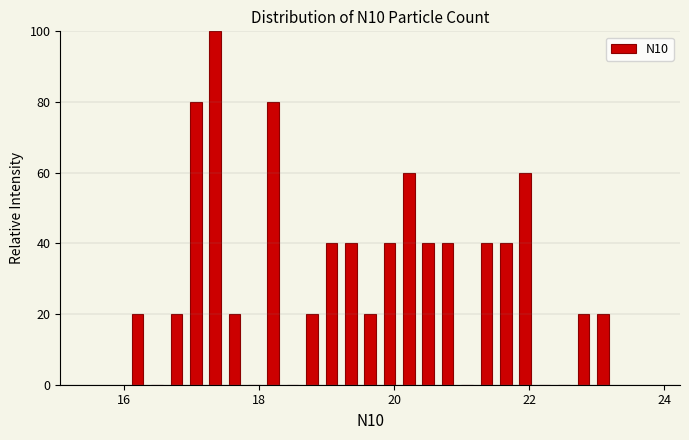

Read against the x-axis, roughly where is the centre of the tallest bar?

17.4